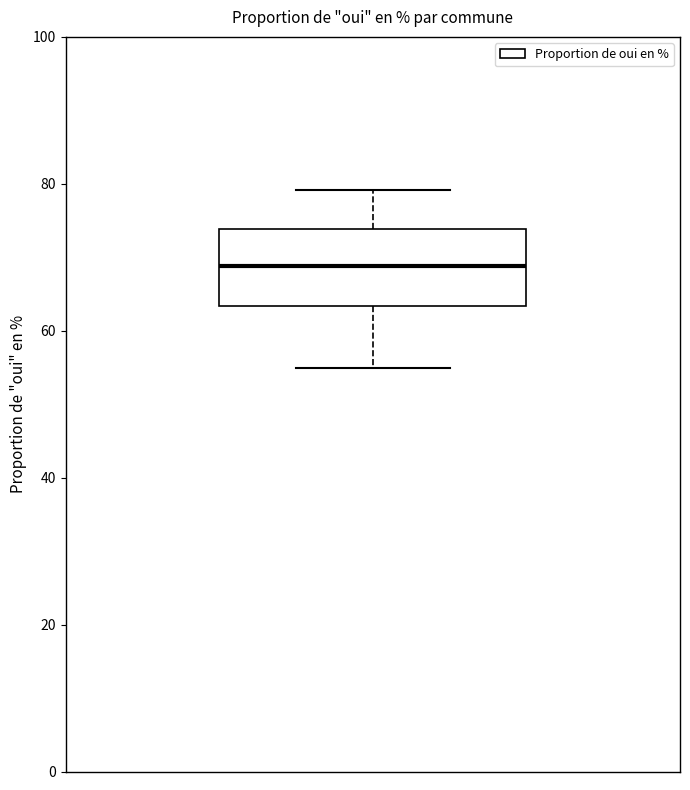

Where does the lower whisker of the box end on the y-axis? The values are not printed on the chart, so give them approximately, as read against the axis.

54